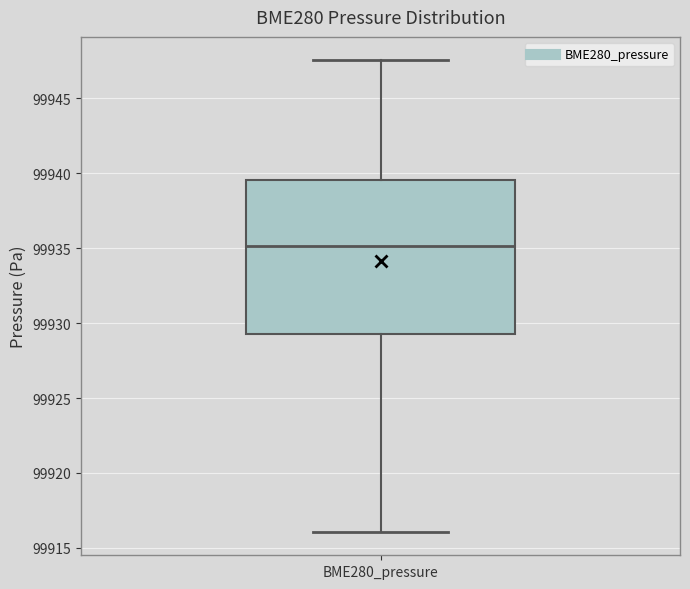

Read this box plot against the y-axis: the position of the median line, the range covered by the box, and the ends of both whiskers. The values are not printed on the chart, so give them approximately, as read against the axis.

median 99935.0, box 99929.5 to 99939.5, whiskers 99916.0 to 99947.5